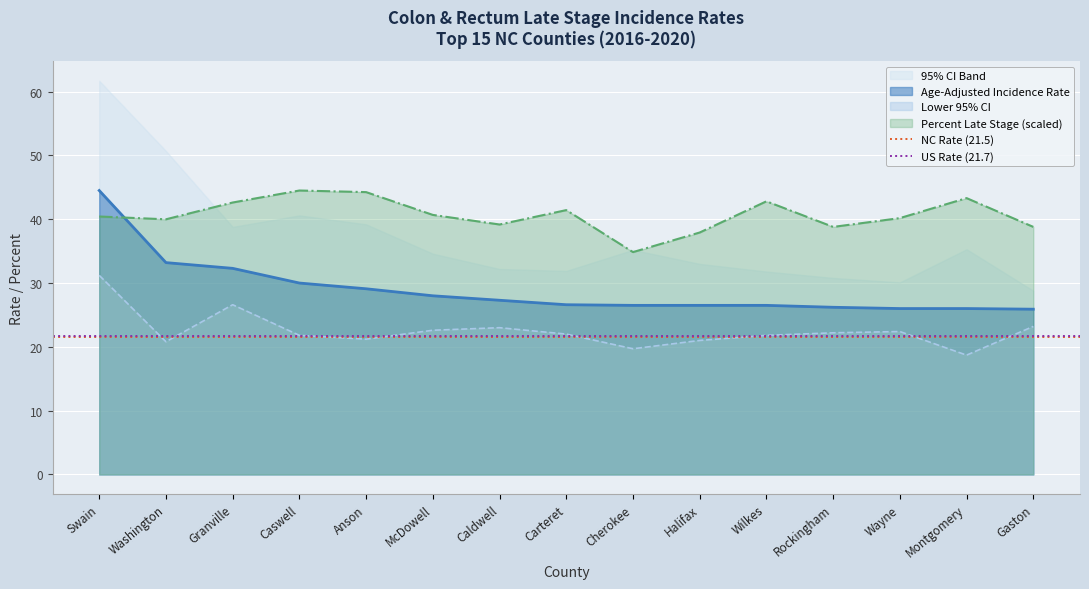

Where do Age-Adjusted Incidence Rate and Percent Late Stage (scaled) first cross each other?

Swain and Washington